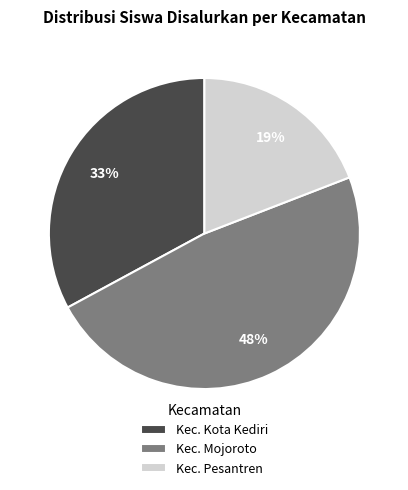

What is the smallest slice in the pie chart?

Kec. Pesantren